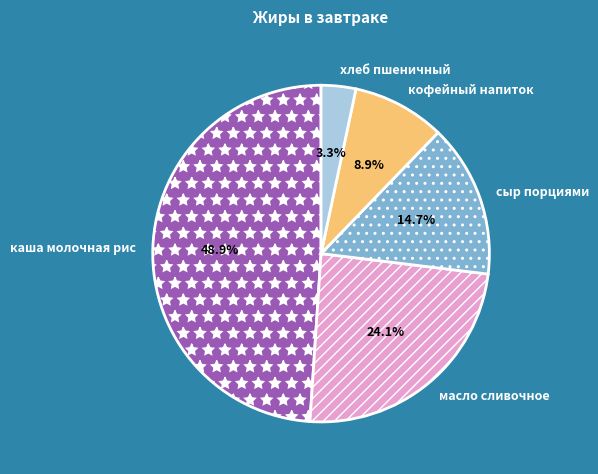

What percentage is the кофейный напиток slice, to the nearest percent?

9%